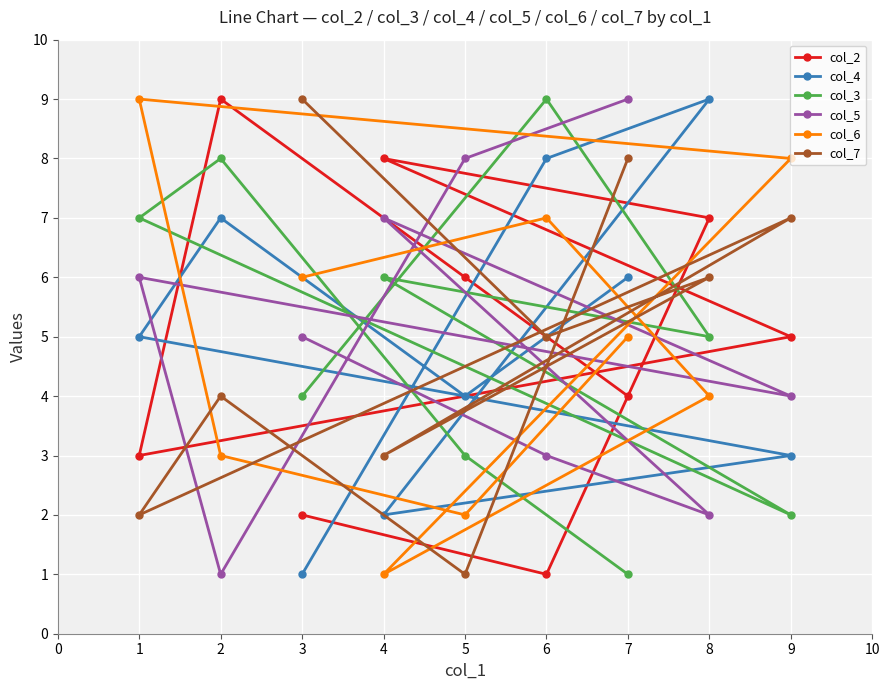

True or false: col_4 and col_5 cross at least once.

True